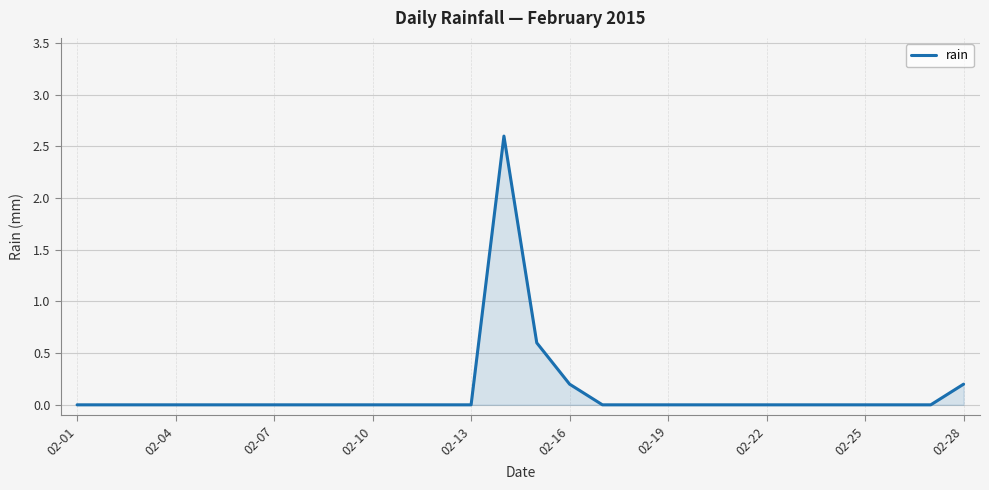

What is the maximum value shown in the chart?

2.6